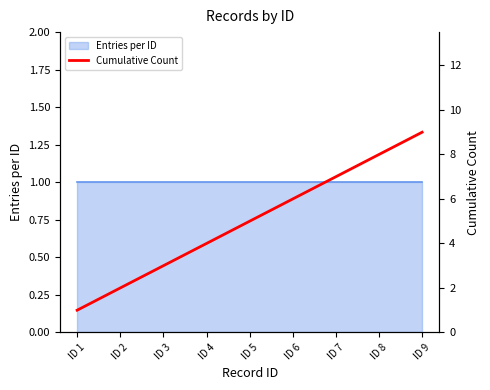

What is the value of the 1st point from the left?

1